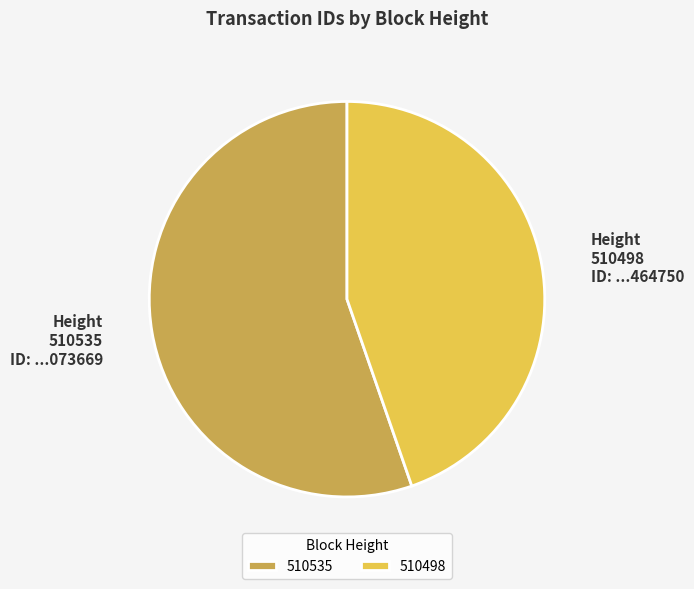

How many segments does this pie chart have?

2